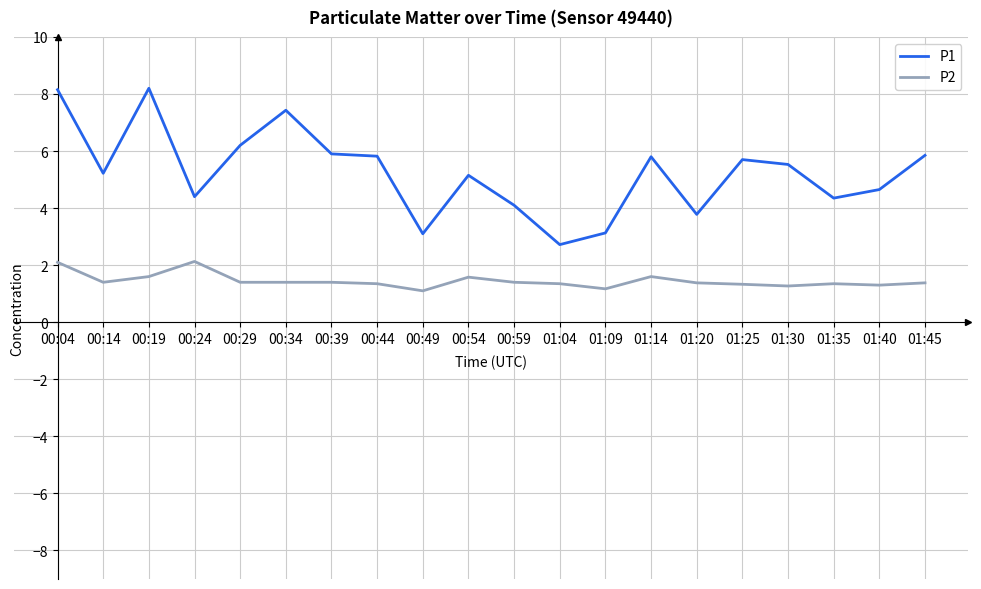

What is the sum of all P2 values?

29.0